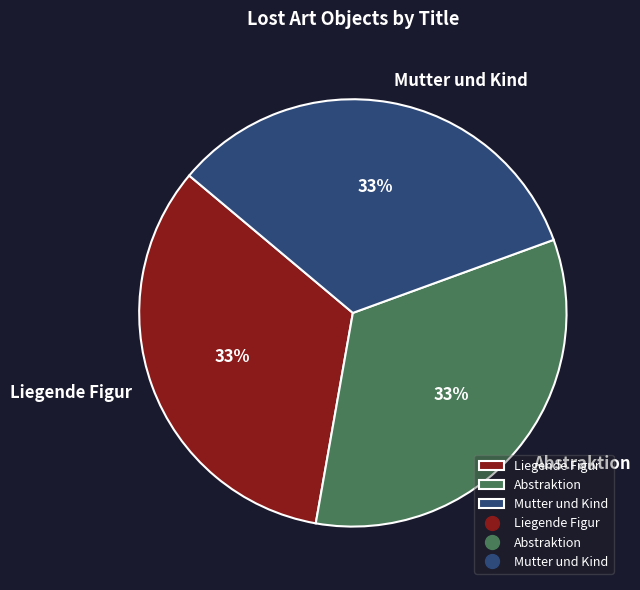

Approximately how many times larger is the value at Mutter und Kind compared to Abstraktion?

1.0